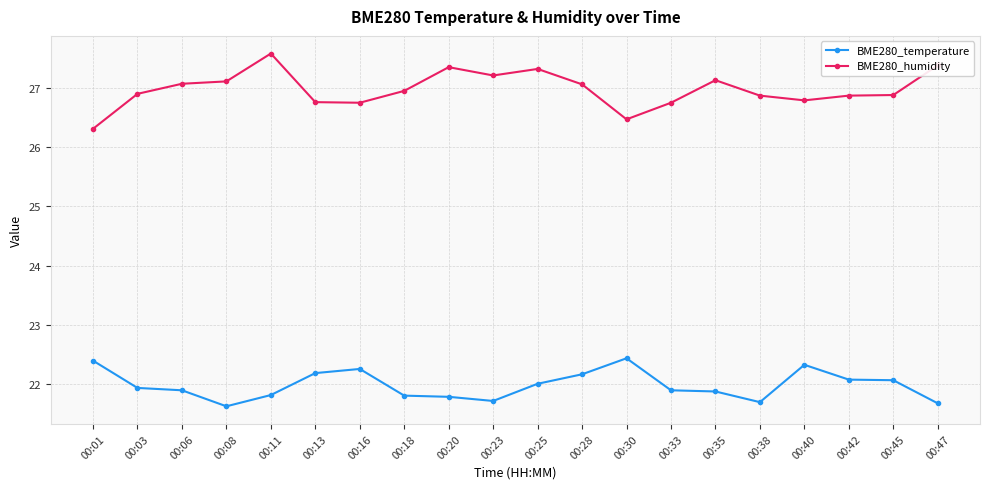

At which label does BME280_humidity reach its minimum?

00:01